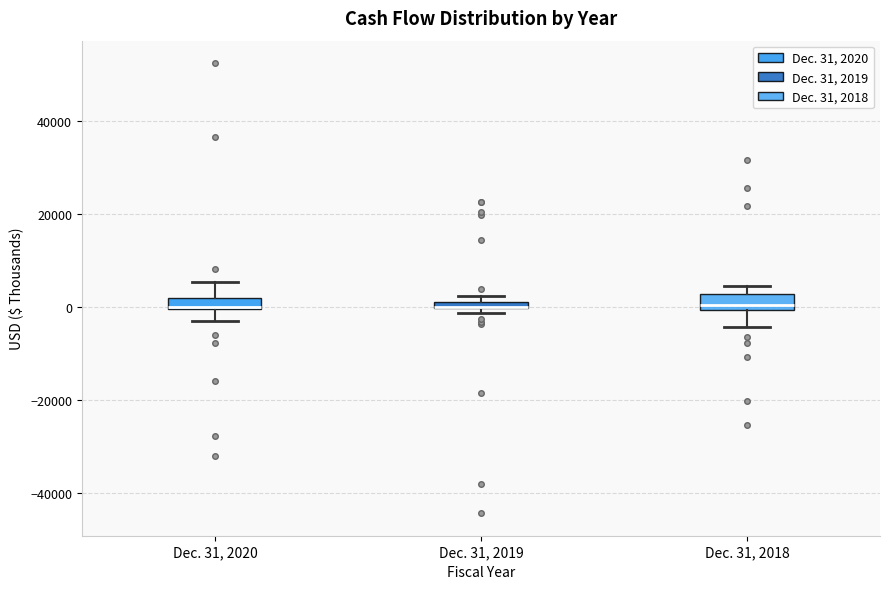

Where is the upper edge of the box for Dec. 31, 2019 on the y-axis? The values are not printed on the chart, so give them approximately, as read against the axis.

2000